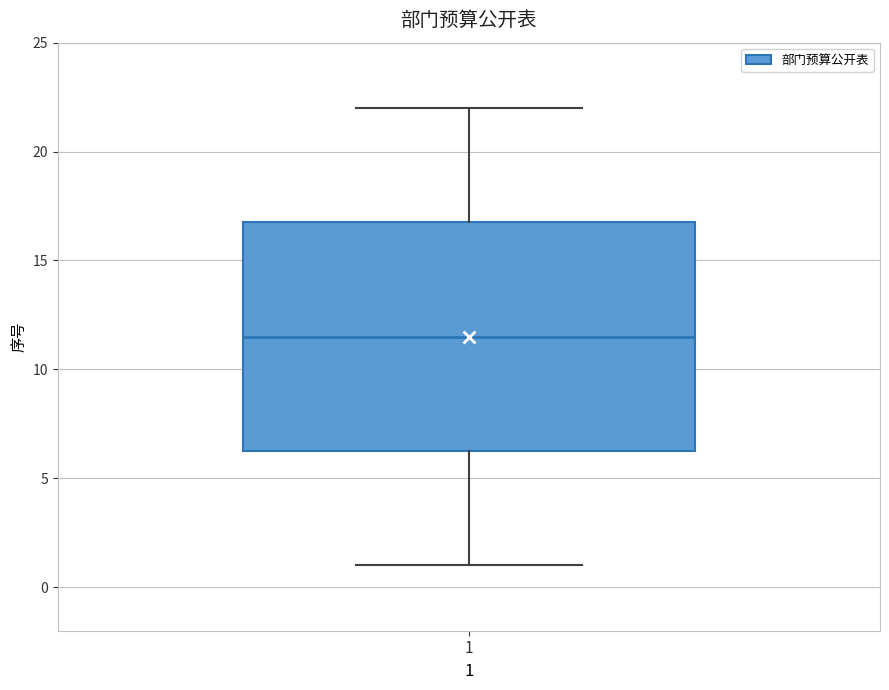

Read this box plot against the y-axis: the position of the median line, the range covered by the box, and the ends of both whiskers. The values are not printed on the chart, so give them approximately, as read against the axis.

median 11.5, box 6.5 to 17.0, whiskers 1.0 to 22.0